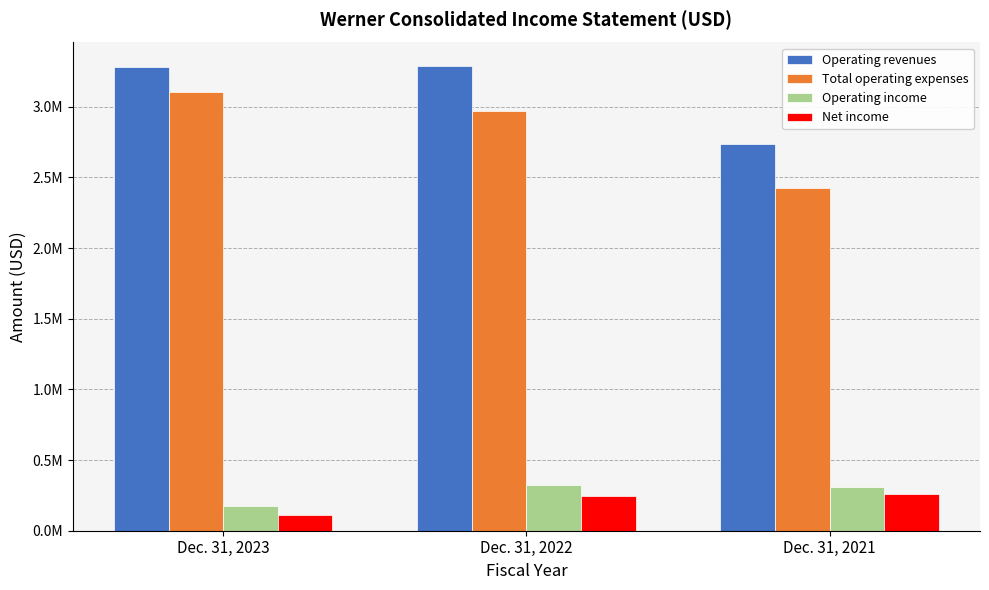

What are all the series names shown in the legend?

Operating revenues, Total operating expenses, Operating income, Net income